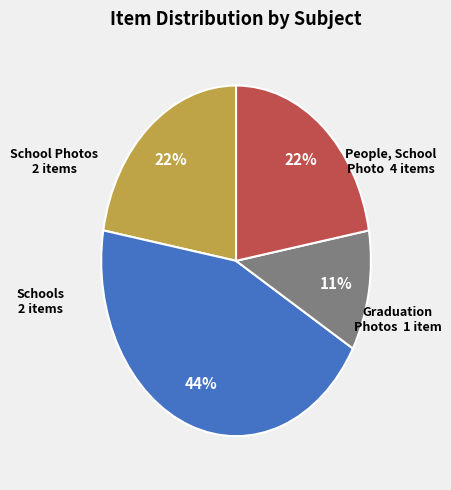

Which slice is the largest?

People, School Photo